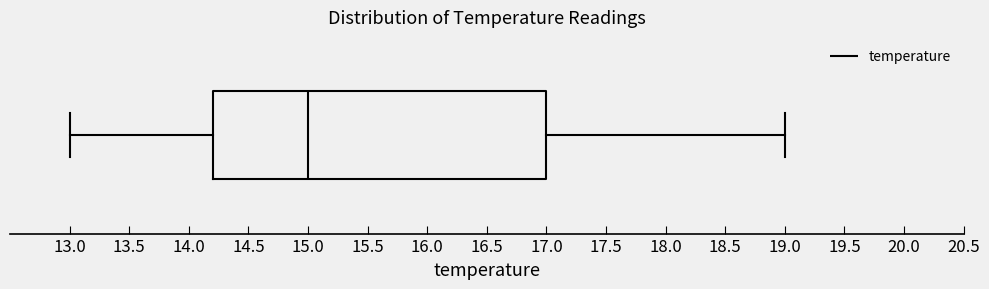

Transcribe this box plot: give where the median line is, the range the box spans, and where the two whiskers end, as read against the x-axis. The values are not printed on the chart, so give them approximately, as read against the axis.

median 15.0, box 14.2 to 17.0, whiskers 13.0 to 19.0